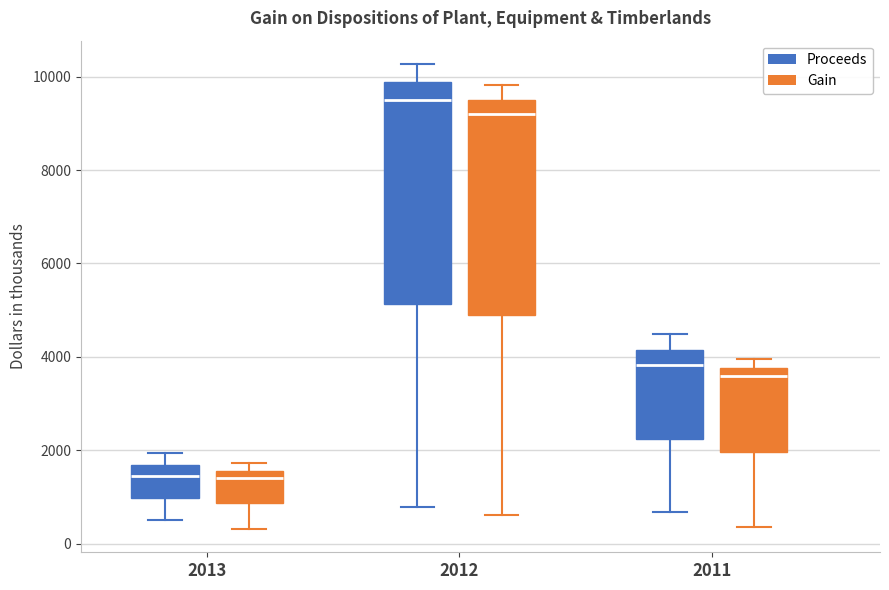

Reading left to right, transcribe this box plot: for each box, give where its median line is, the range the box spans, and where its two whiskers end, as read against the y-axis. The values are not printed on the chart, so give them approximately, as read against the axis.

2013 (Proceeds): median 1400, box 1000 to 1600, whiskers 600 to 2000
2013 (Gain): median 1400, box 800 to 1600, whiskers 400 to 1800
2012 (Proceeds): median 9400, box 5200 to 9800, whiskers 800 to 10200
2012 (Gain): median 9200, box 5000 to 9600, whiskers 600 to 9800
2011 (Proceeds): median 3800, box 2200 to 4200, whiskers 600 to 4400
2011 (Gain): median 3600, box 2000 to 3800, whiskers 400 to 4000